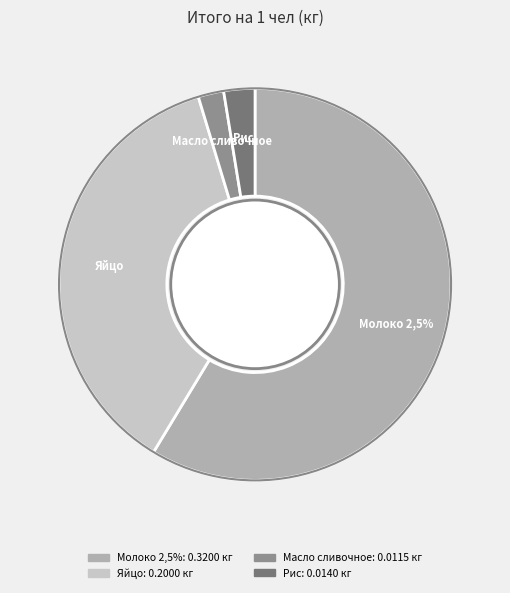

Do Рис and Масло сливочное together represent more than half of the pie?

No